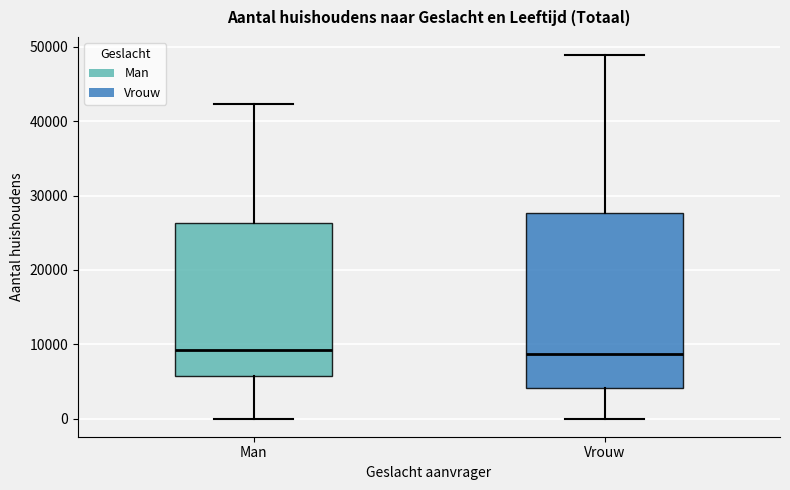

Reading left to right, transcribe this box plot: for each box, give where its median line is, the range the box spans, and where its two whiskers end, as read against the y-axis. The values are not printed on the chart, so give them approximately, as read against the axis.

Man: median 9000, box 6000 to 26000, whiskers 0 to 42000
Vrouw: median 9000, box 4000 to 28000, whiskers 0 to 49000